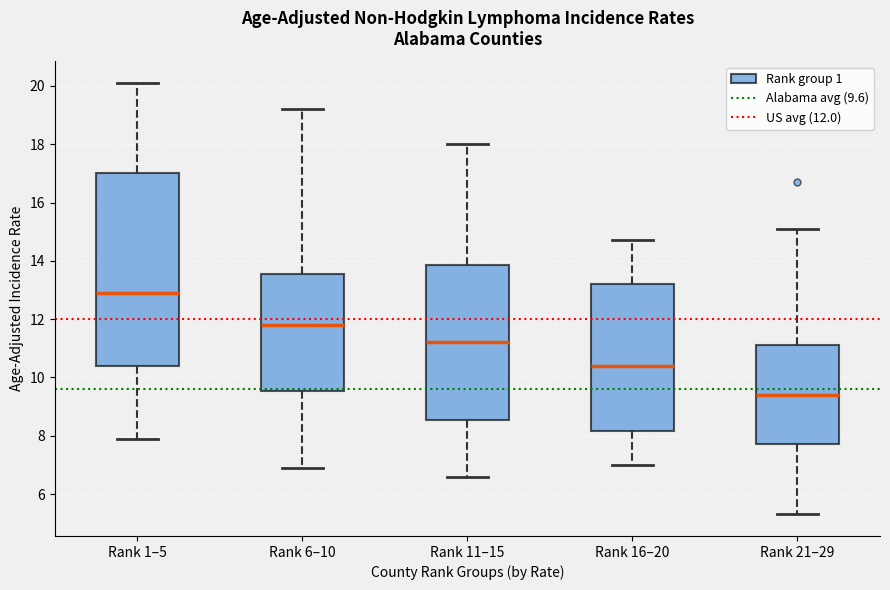

Which box's median line is the highest?

Rank 1–5